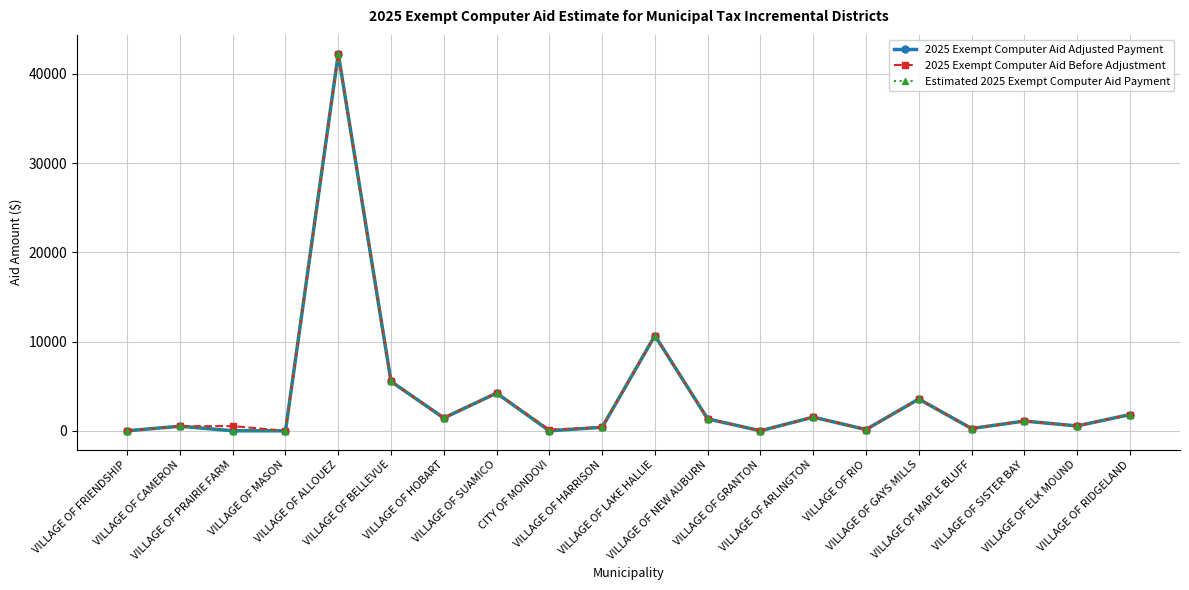

What is the difference between the 2025 Exempt Computer Aid Before Adjustment values at VILLAGE OF MASON and VILLAGE OF GAYS MILLS?

3556.3